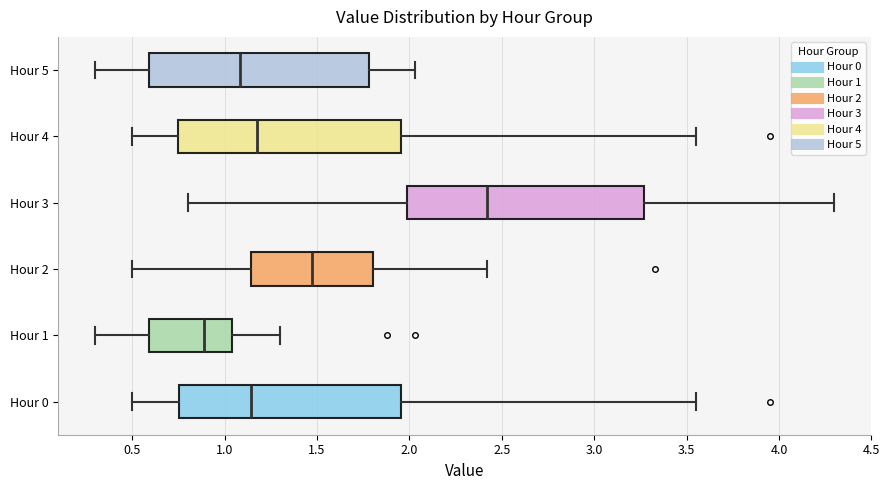

Which box is the widest, from its left edge to its right edge?

Hour 3